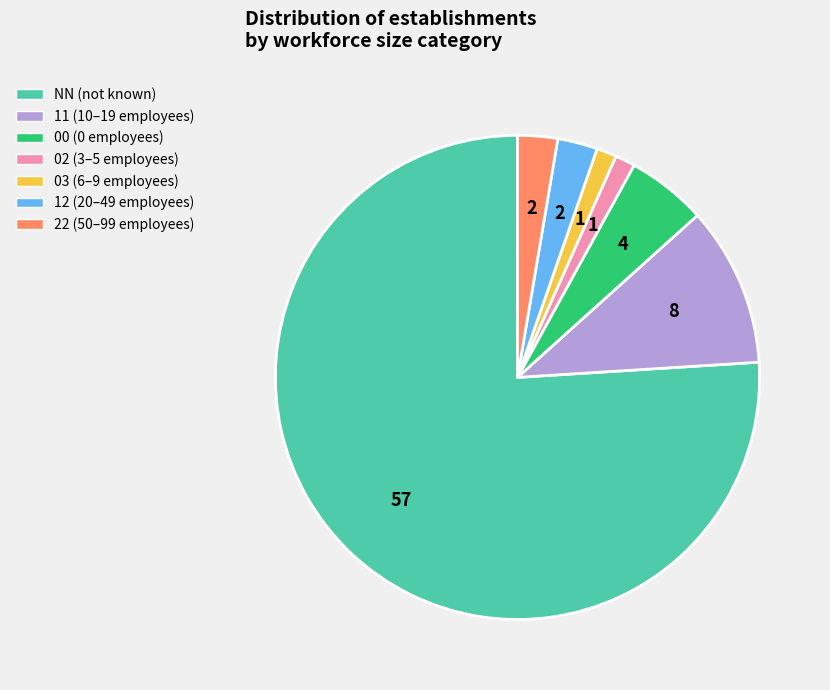

Which has a higher value, 00 (0 employees) or 12 (20–49 employees)?

00 (0 employees)